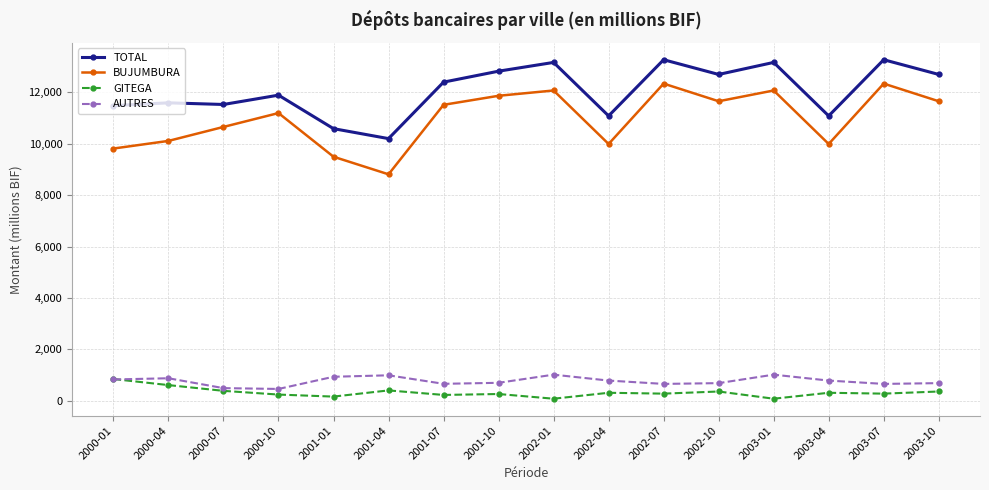

What is the value of the BUJUMBURA point at the 13th from the left?

12076.0